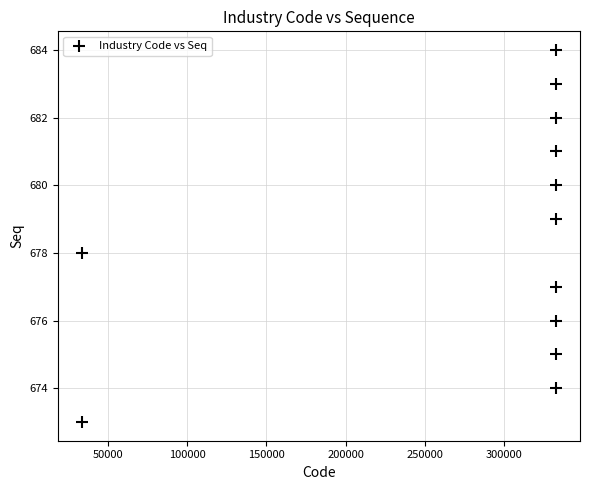

What is the average X value?

283018